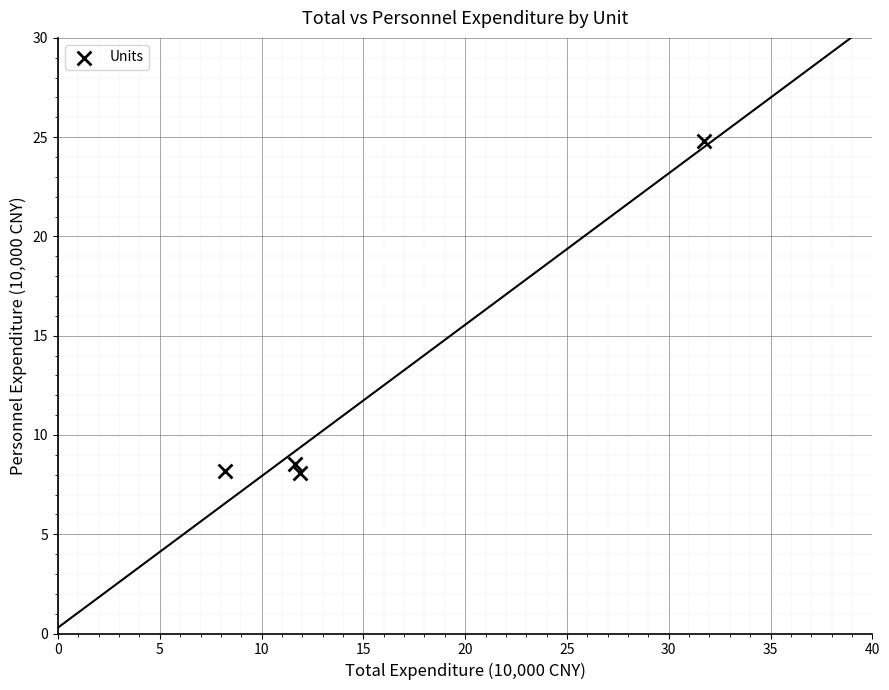

What is the range of Y values (max minus min)?

16.7